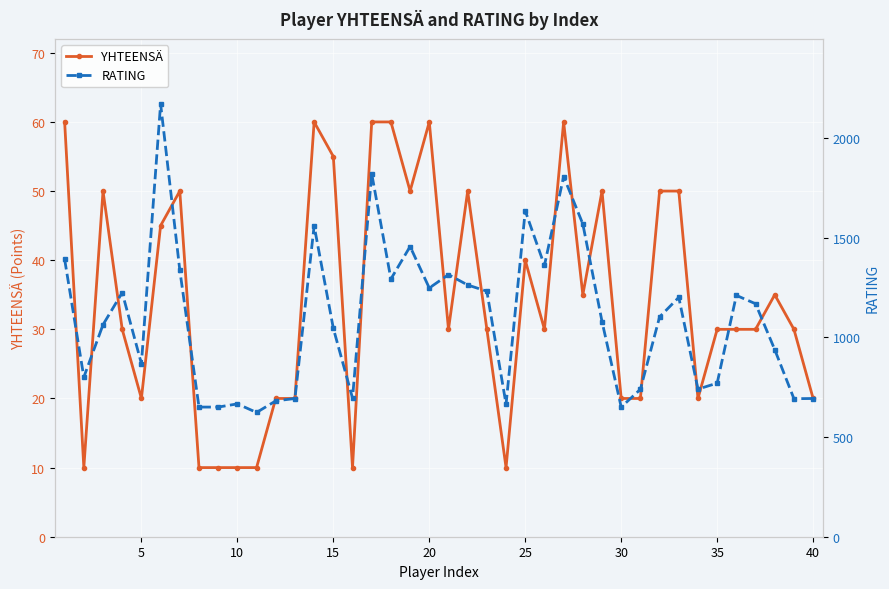

True or false: YHTEENSÄ has a value of 20 at 30.

True